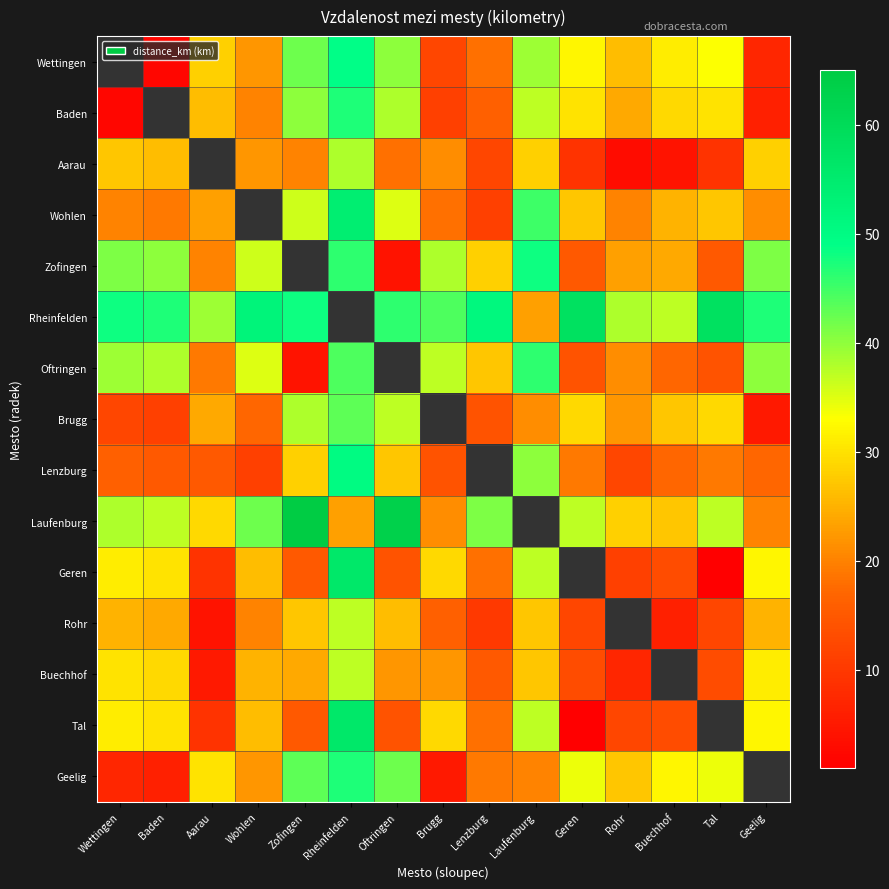

At Wettingen, list the series in order from largest to smallest.

Wettingen, Rheinfelden, Zofingen, Oftringen, Laufenburg, Geren, Tal, Buechhof, Aarau, Rohr, Wohlen, Lenzburg, Brugg, Geelig, Baden